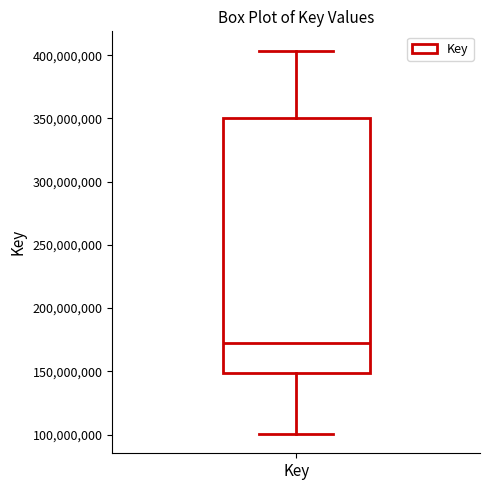

Where does the lower whisker of the box for Key end on the y-axis? The values are not printed on the chart, so give them approximately, as read against the axis.

100000000